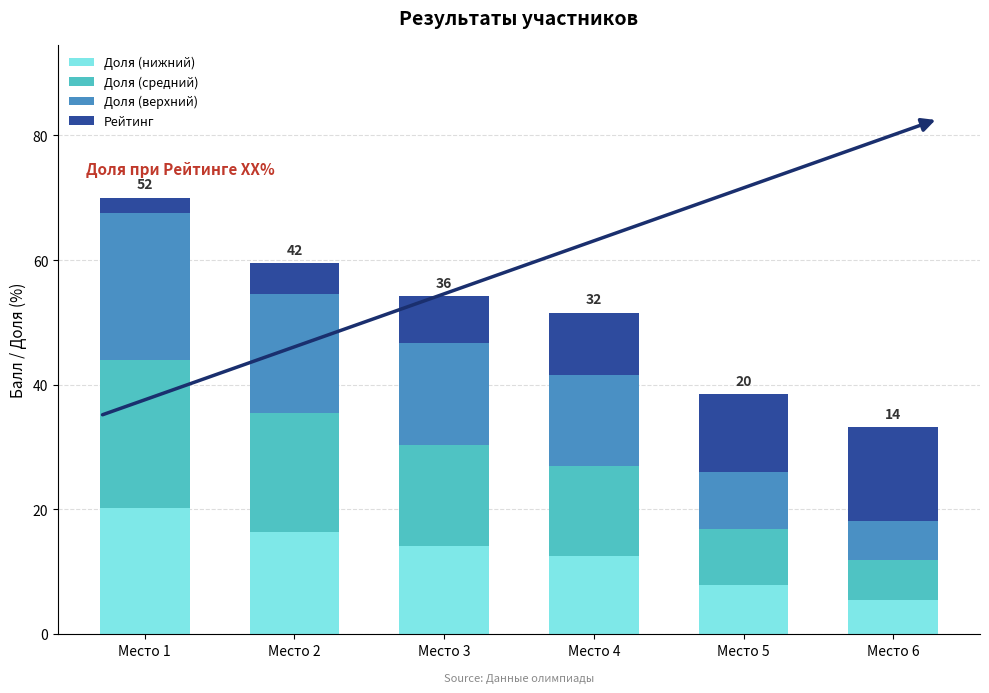

How many bars are there in total?

6